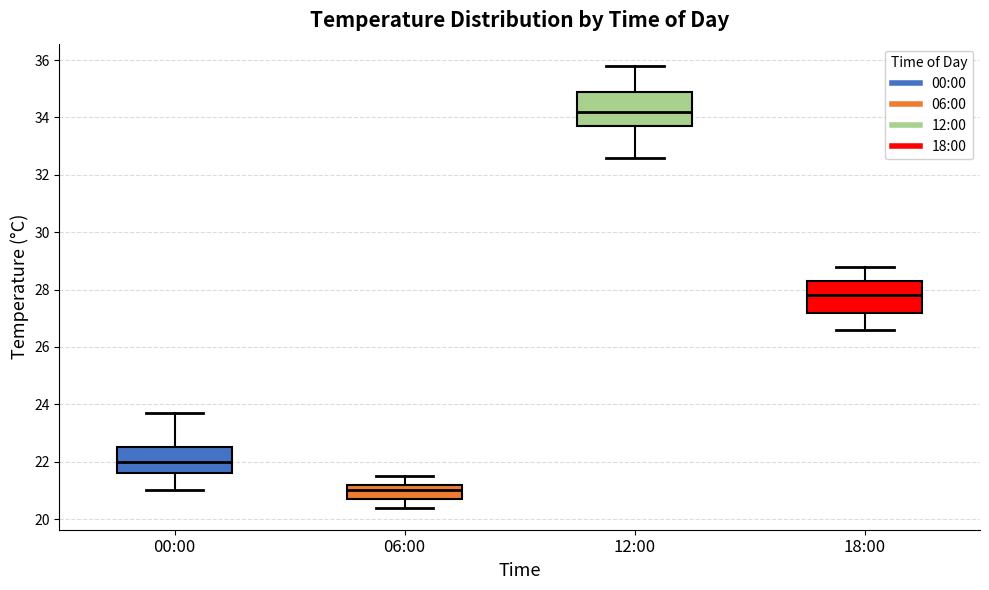

Reading left to right, read every box against the y-axis: the position of its median line, the range the box covers, and the ends of its whiskers. The values are not printed on the chart, so give them approximately, as read against the axis.

00:00: median 22.0, box 21.6 to 22.6, whiskers 21.0 to 23.8
06:00: median 21.0, box 20.8 to 21.2, whiskers 20.4 to 21.6
12:00: median 34.2, box 33.8 to 35.0, whiskers 32.6 to 35.8
18:00: median 27.8, box 27.2 to 28.4, whiskers 26.6 to 28.8